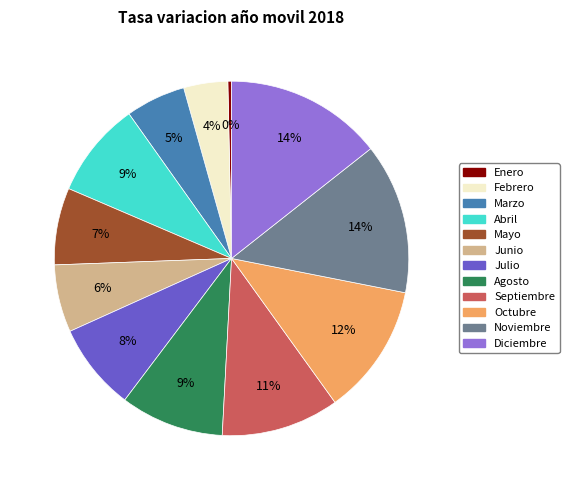

Count the number of slices in the pie.

12